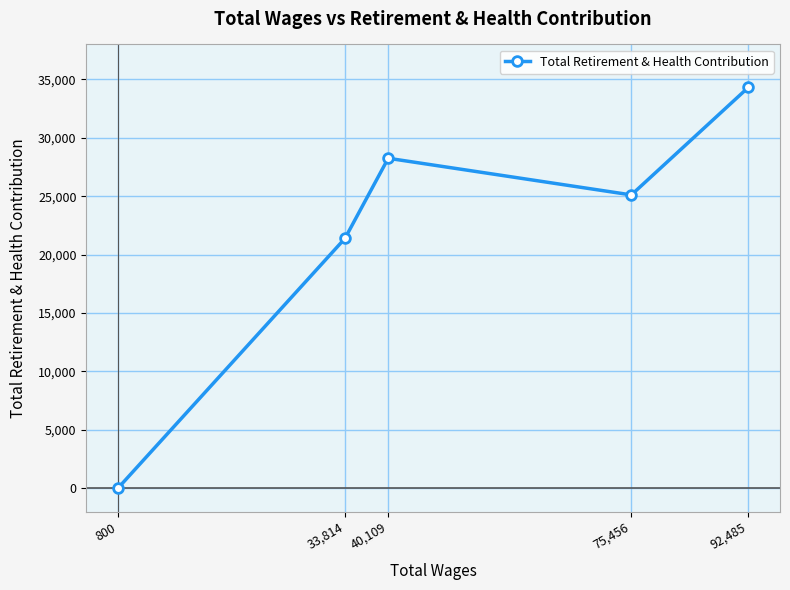

Which has a higher value, 92,485 or 75,456?

92,485